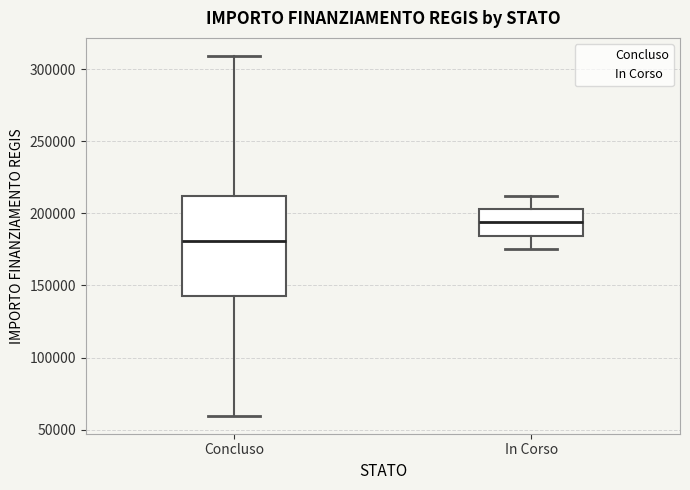

Comparing the boxes themselves (not the whiskers), which one is the tallest?

Concluso